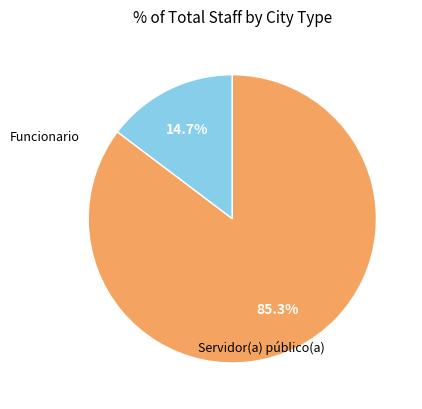

Is there a majority slice in this chart?

Yes